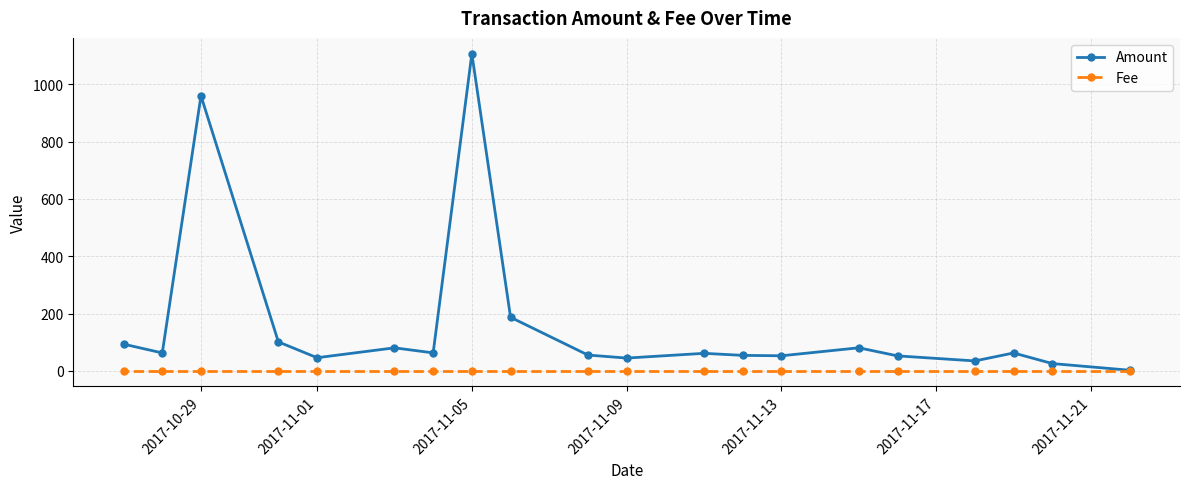

At which category is the sum across all series the highest?

2017-11-05